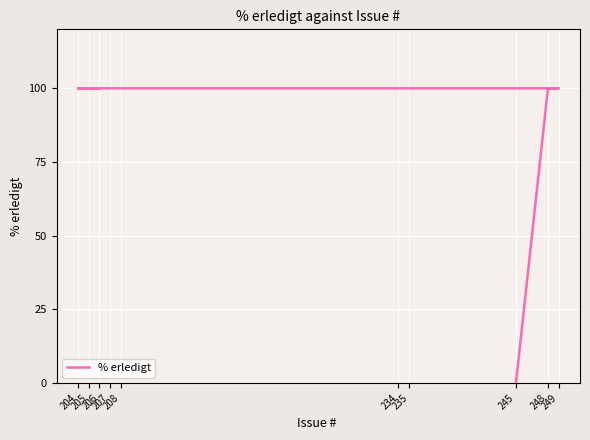

How many lines are shown in the chart?

1